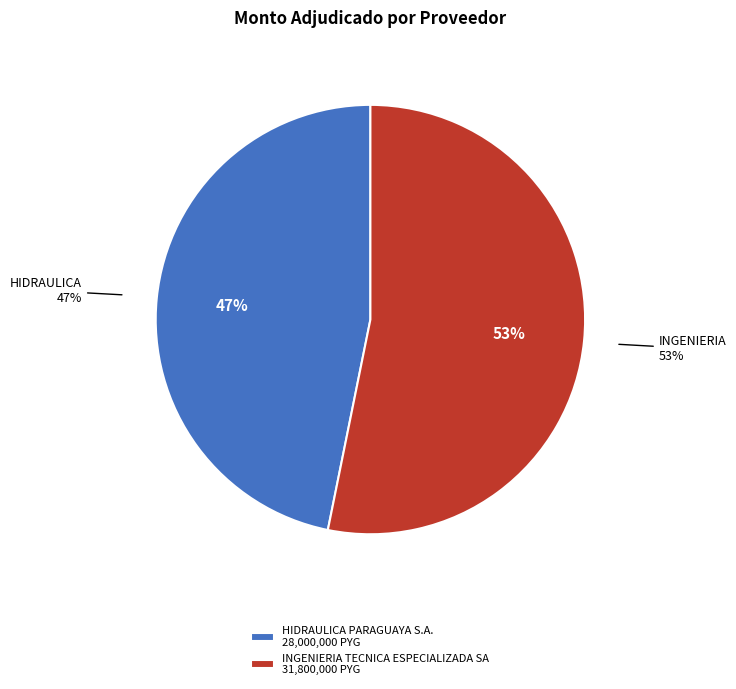

How many segments does this pie chart have?

2